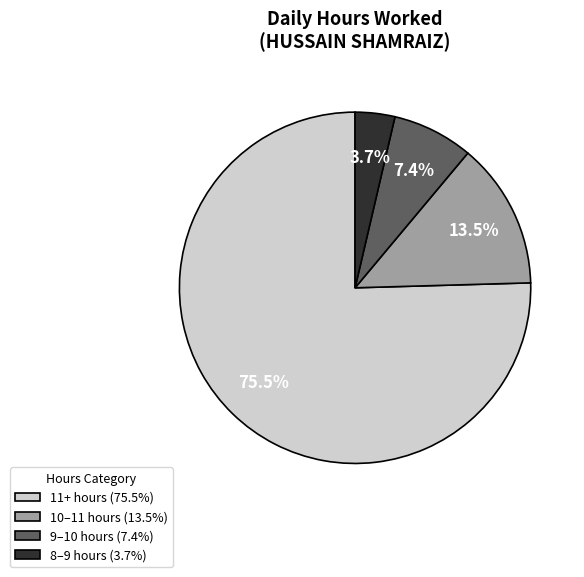

What portion of the pie excludes 8–9 hours (3.7%)?

96.3%